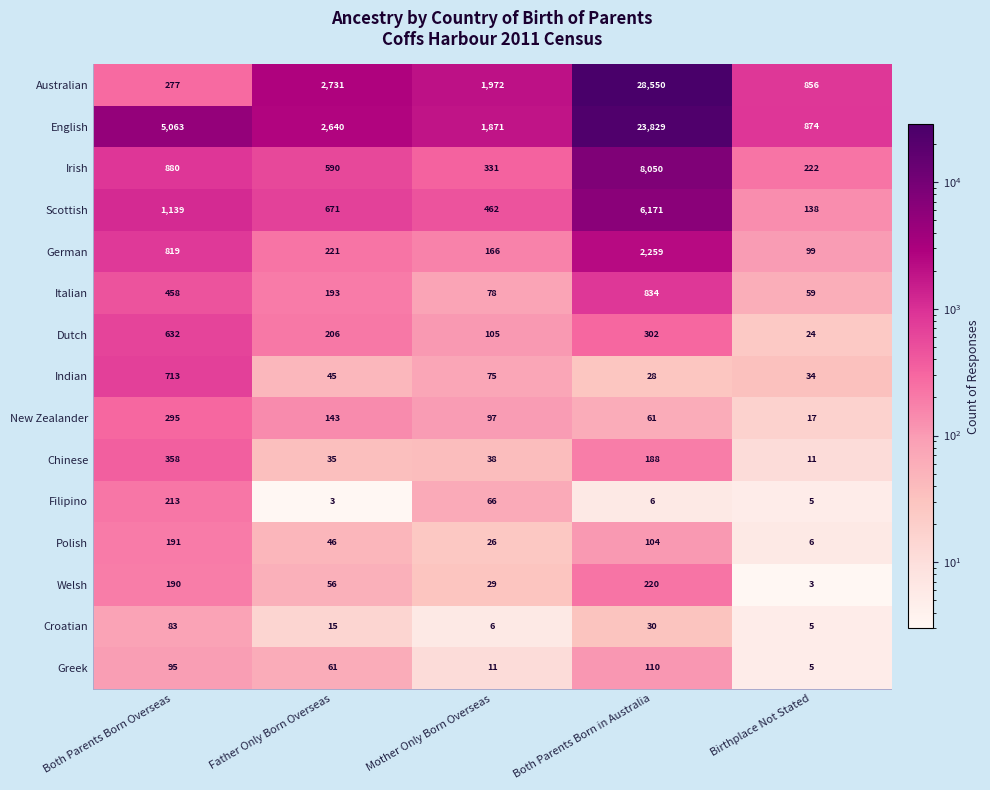

List the series in order of their peak value, highest first.

Australian, English, Irish, Scottish, German, Italian, Indian, Dutch, Chinese, New Zealander, Welsh, Filipino, Polish, Greek, Croatian